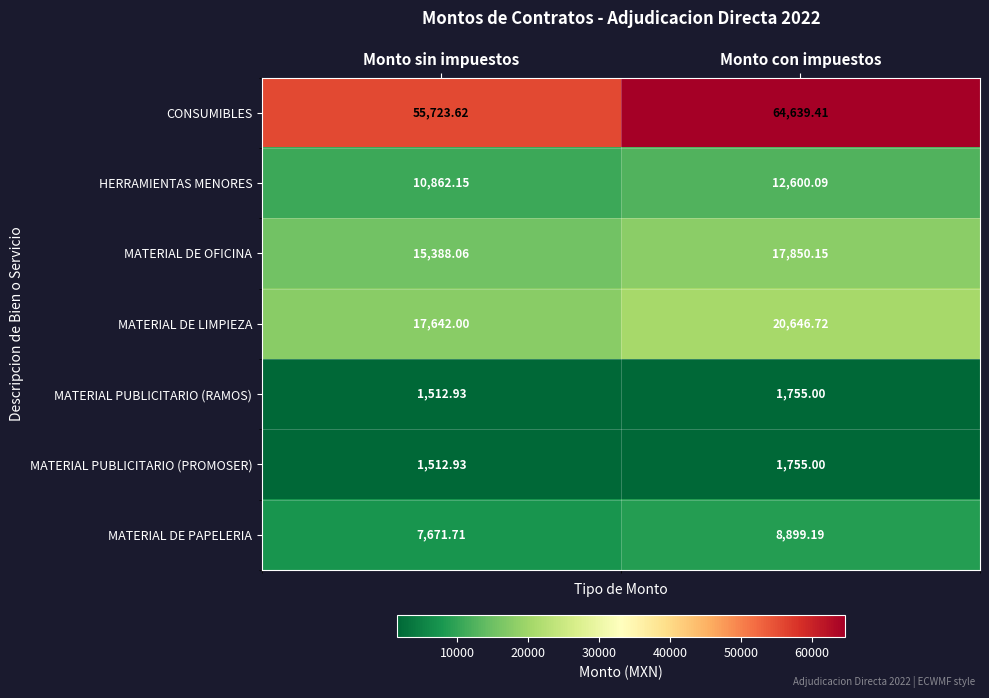

What is the total value across all series at Monto sin impuestos?

110313.4